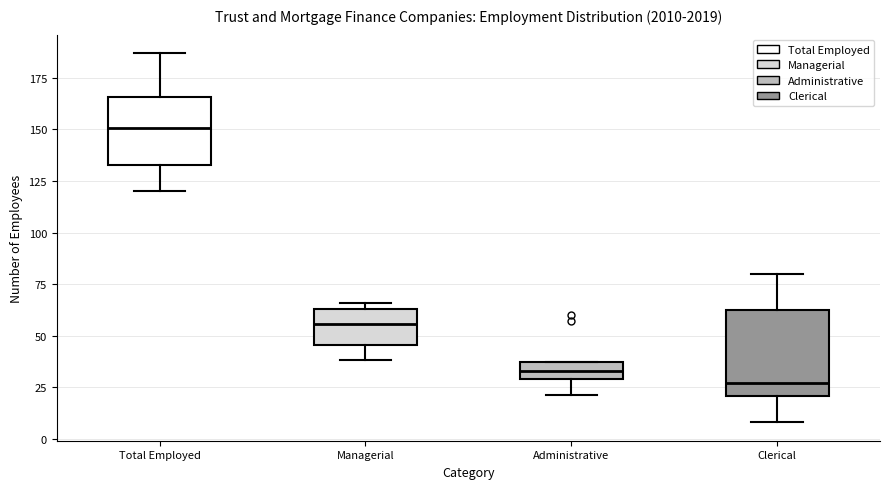

Where does the lower whisker of the box for Managerial end on the y-axis? The values are not printed on the chart, so give them approximately, as read against the axis.

40